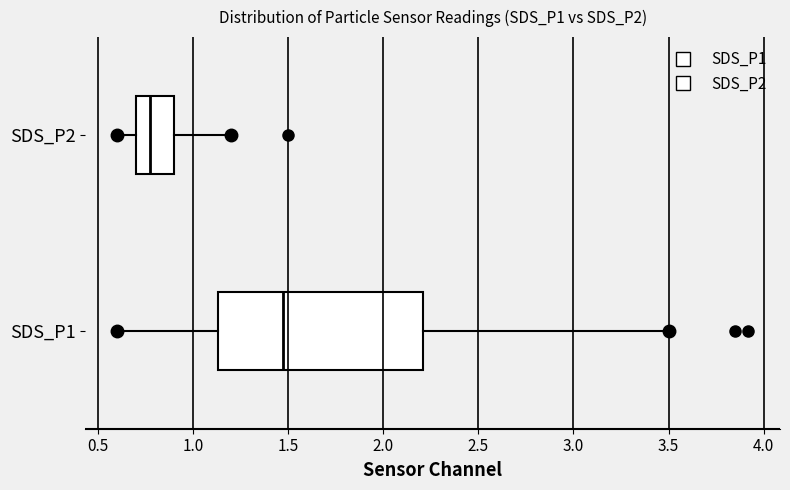

Which box's median line is the furthest to the right?

SDS_P1